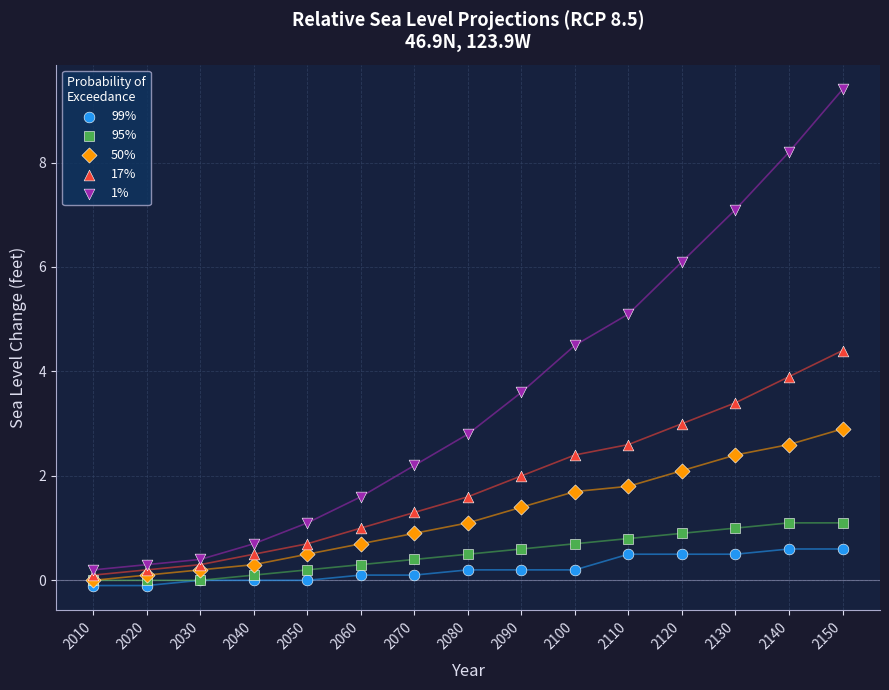

Which series reaches the minimum Y coordinate?

99%